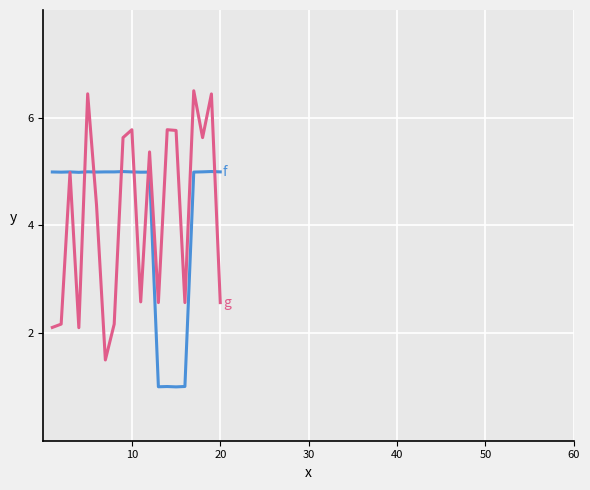

What is the smallest value displayed?

1.0